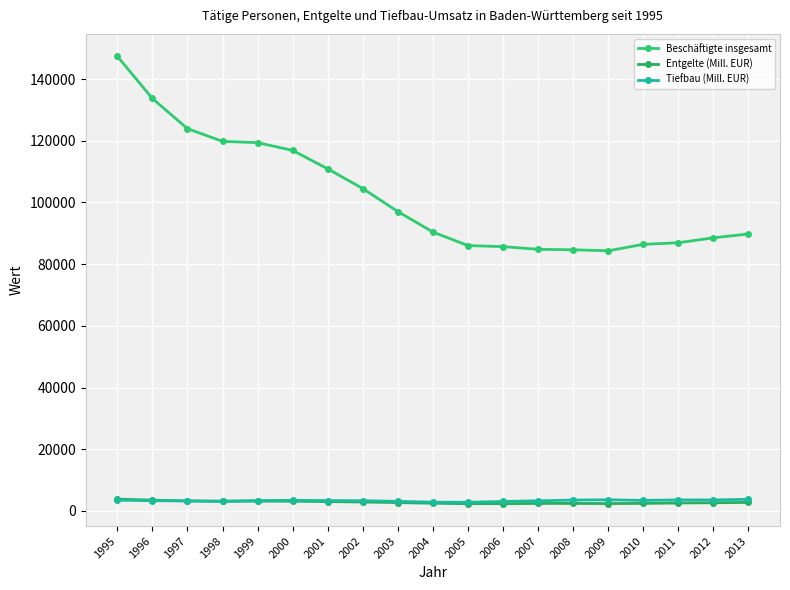

What is the value of the Entgelte (Mill. EUR) point at the 5th from the left?

3165